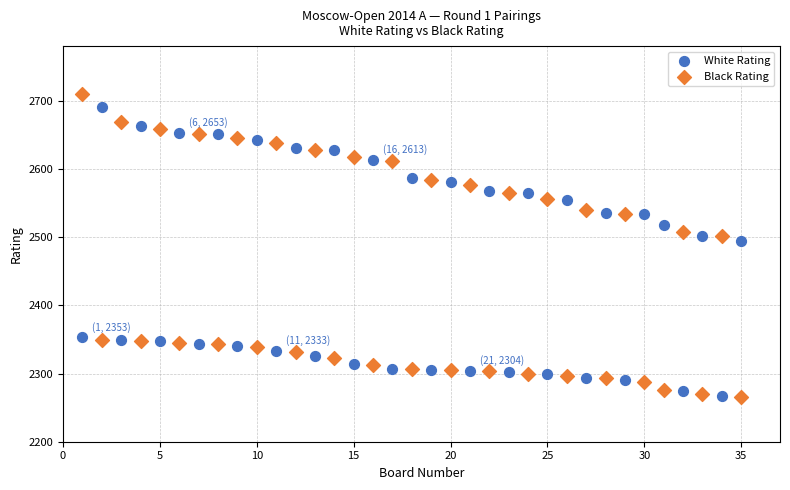

Which series has the widest spread of Y values?

Black Rating